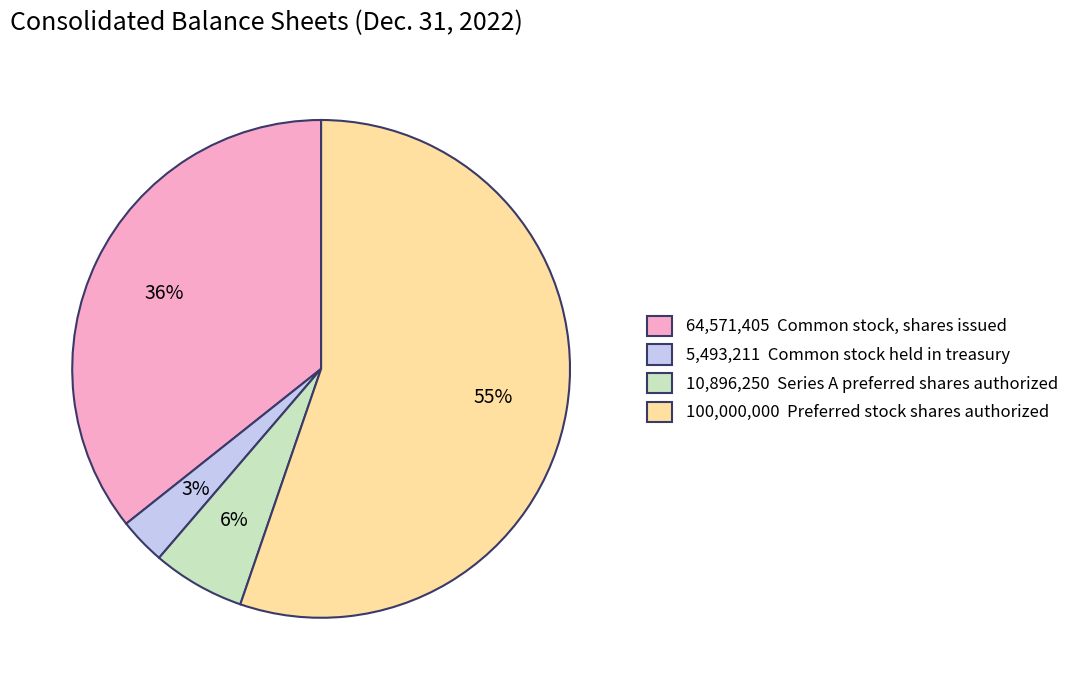

Rank the categories by value from lowest to highest.

5,493,211 Common stock held in treasury, 10,896,250 Series A preferred shares authorized, 64,571,405 Common stock, shares issued, 100,000,000 Preferred stock shares authorized